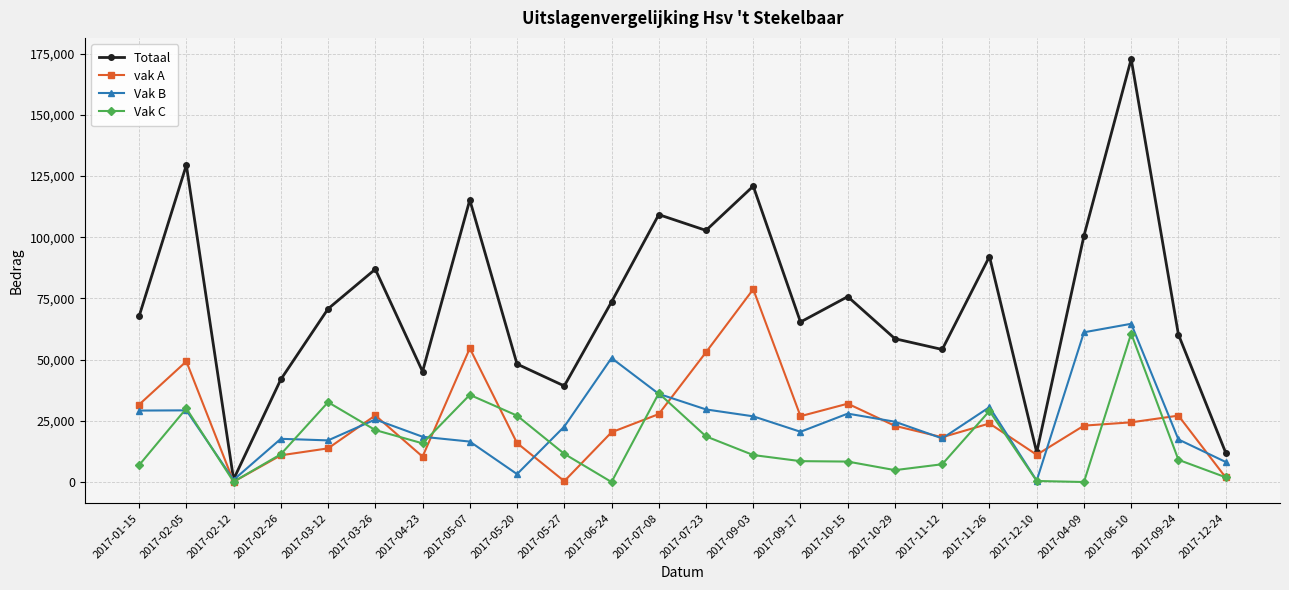

What is the total value across all series at 2017-07-08?

209235